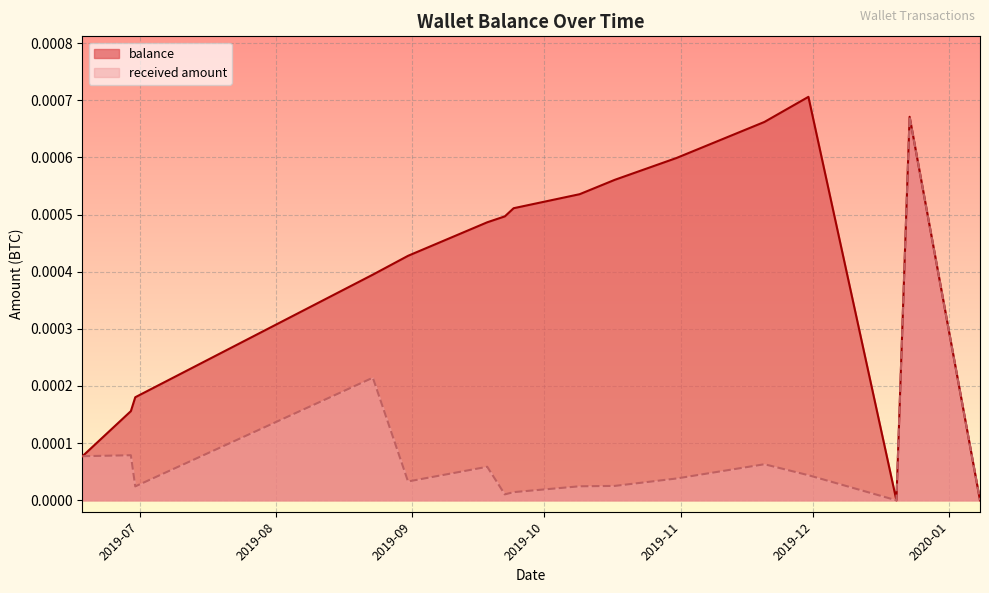

Is the value of balance at 5 greater than the value of received amount at 7?

Yes